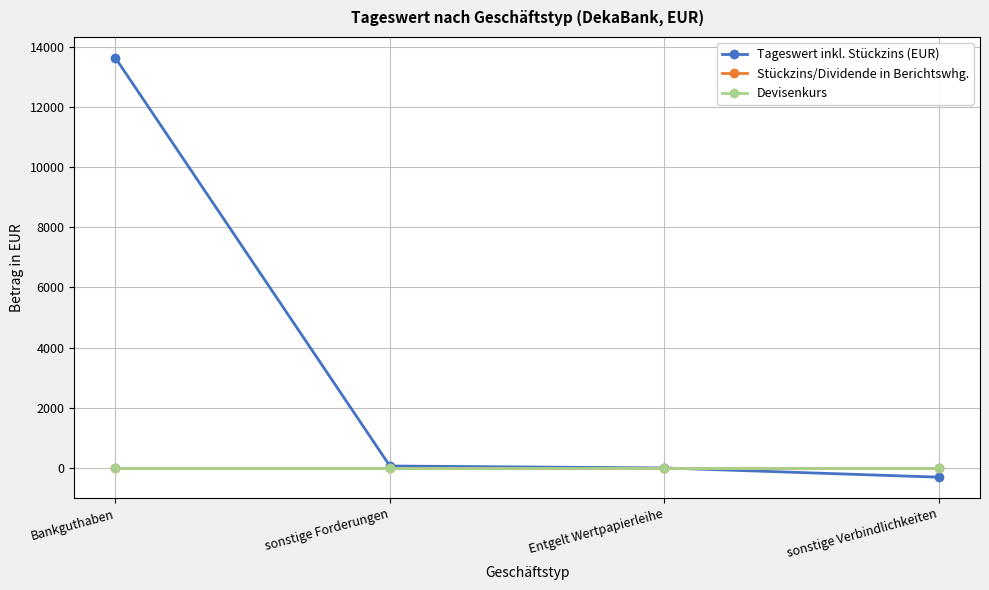

What is the label of the 3rd point from the left?

Entgelt Wertpapierleihe